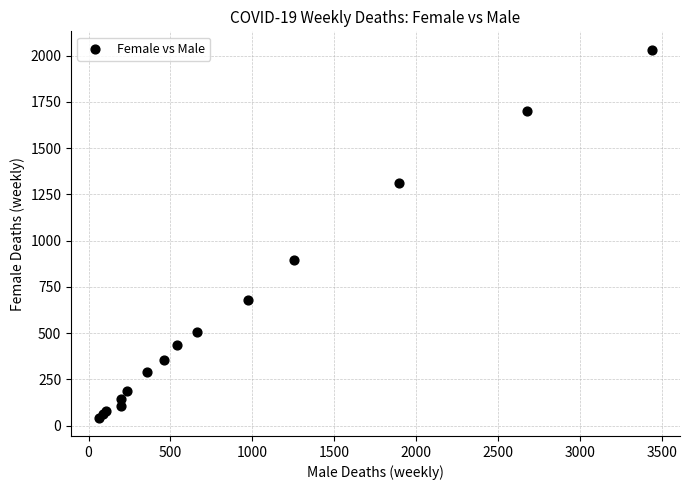

What Y value in the scatter plot is closest to 1037?

894